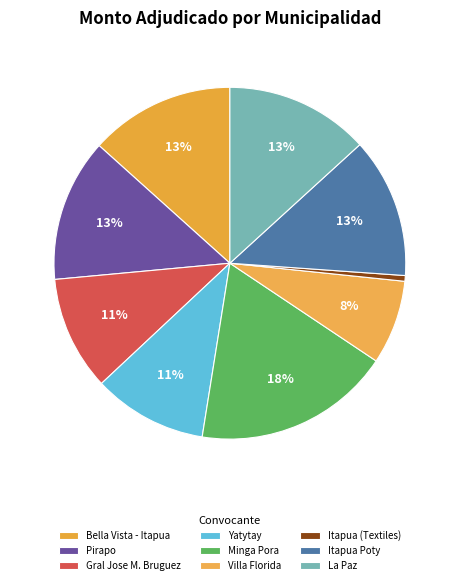

How many segments does this pie chart have?

9